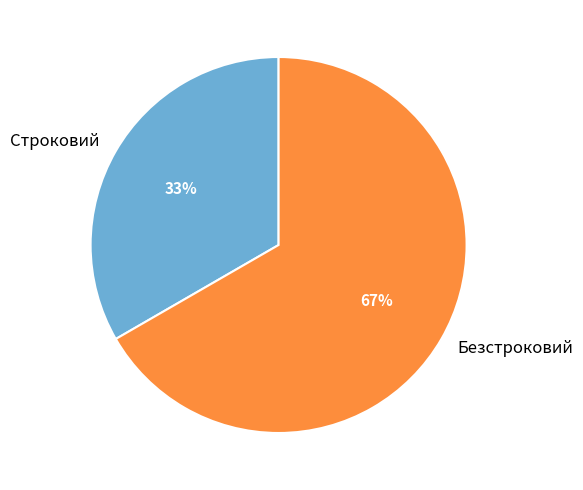

Rank the categories by value from highest to lowest.

Безстроковий, Строковий